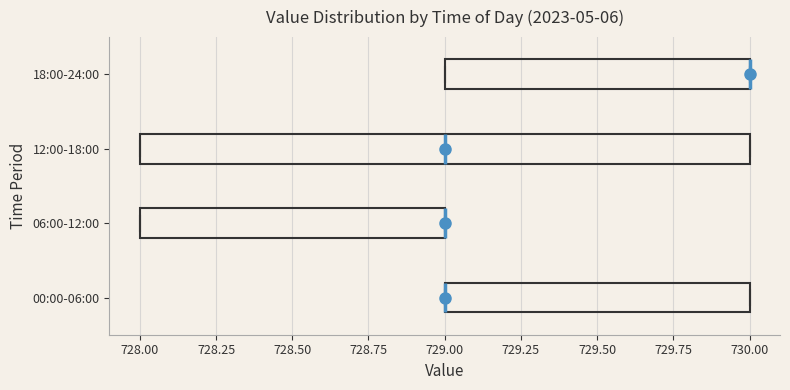

Which box is the widest, from its left edge to its right edge?

12:00-18:00